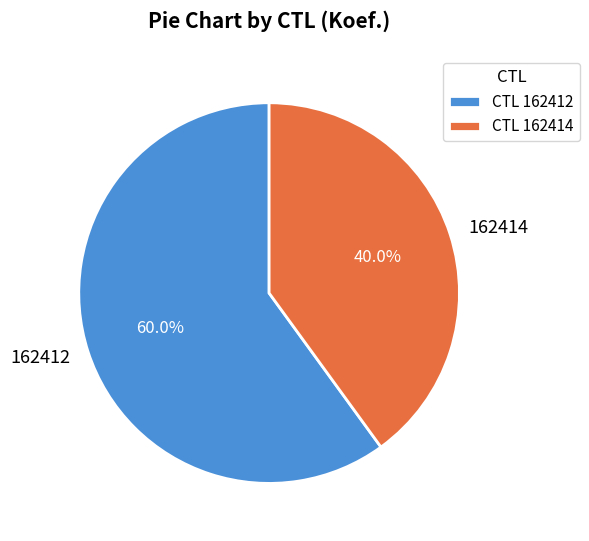

Does any single category account for the majority?

Yes